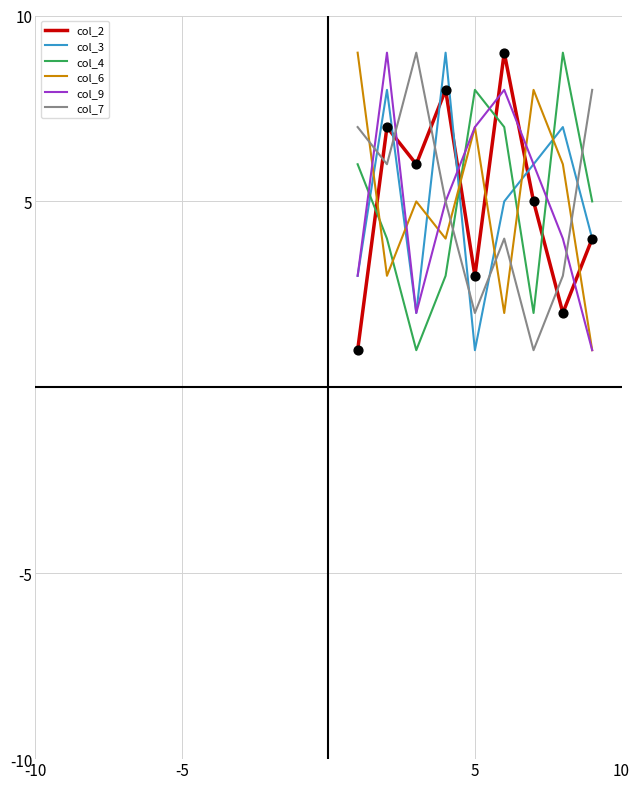

True or false: col_6 and col_7 cross at least once.

True